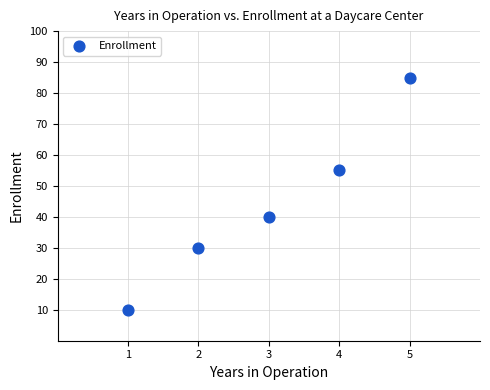

What is the average Y value?

44